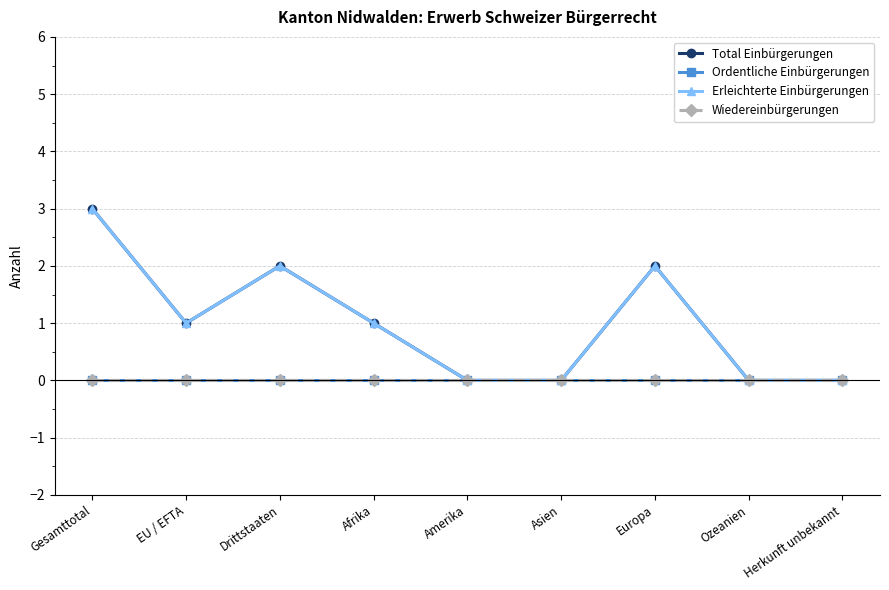

What is the sum of the Total Einbürgerungen values at Herkunft unbekannt and Europa?

2